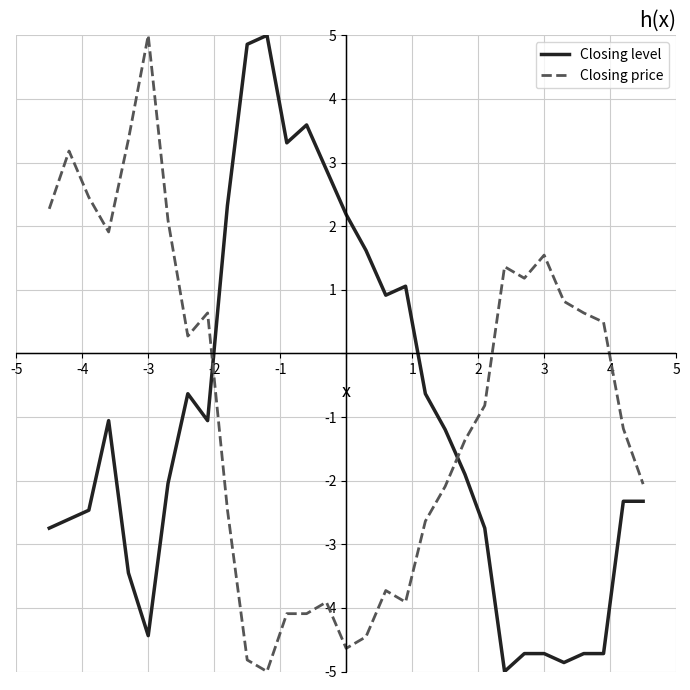

What is the difference between the maximum and minimum values in the Closing price series?

10.0